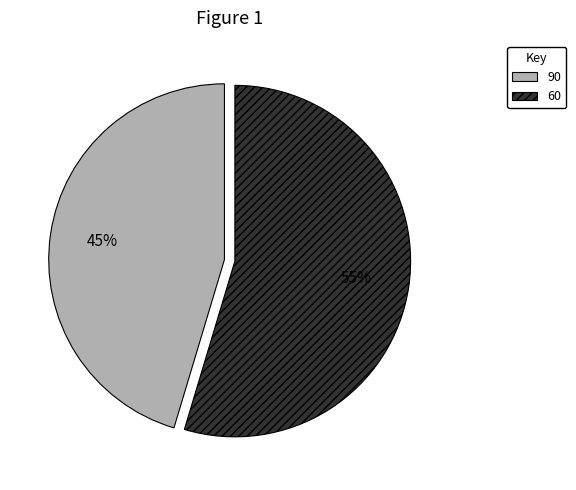

Count the number of slices in the pie.

2